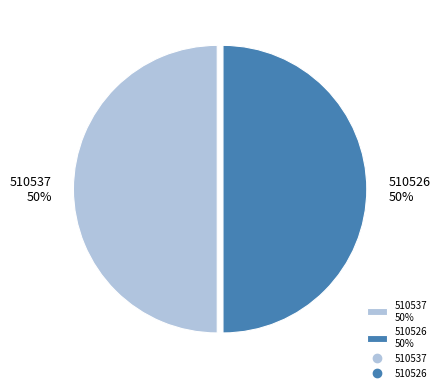

How many slices are in this pie chart?

2